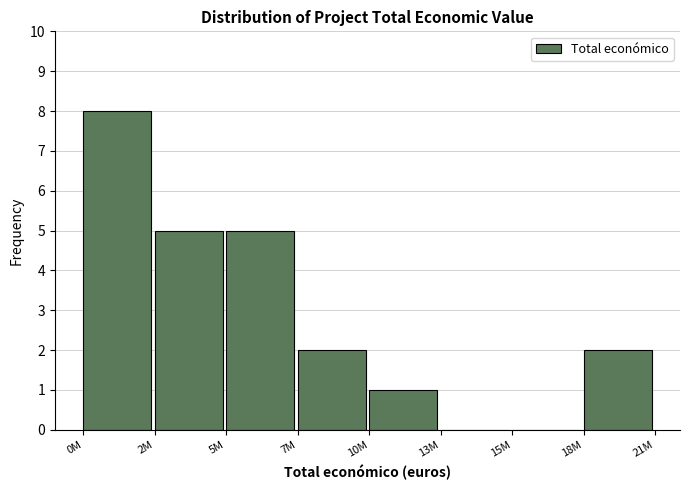

Reading left to right, transcribe all the data shown in this chart.

0M=8	2M=5	5M=5	7M=2	10M=1	13M=0	15M=0	18M=2